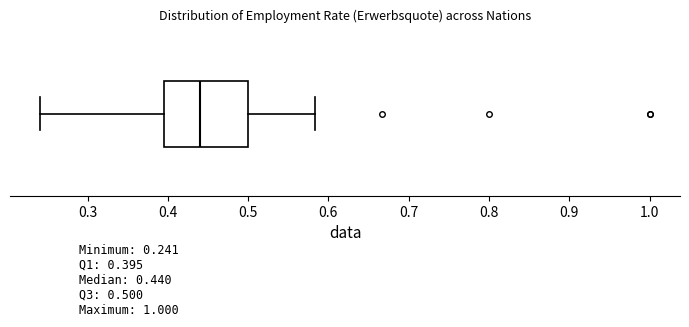

Where does the left whisker of the box end on the x-axis? The values are not printed on the chart, so give them approximately, as read against the axis.

0.24